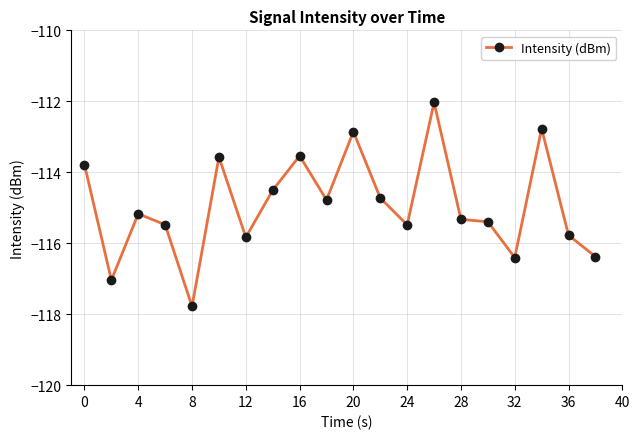

What is the difference between the maximum and minimum values?

5.7